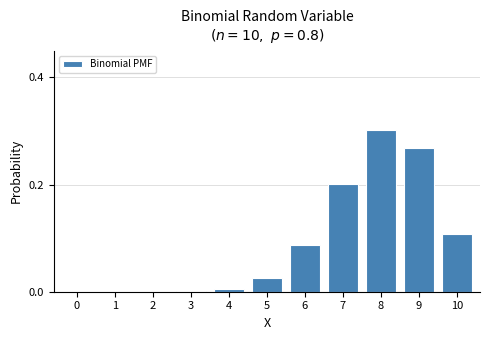

The chart shows a value of 0.3 at 8. True or false?

True